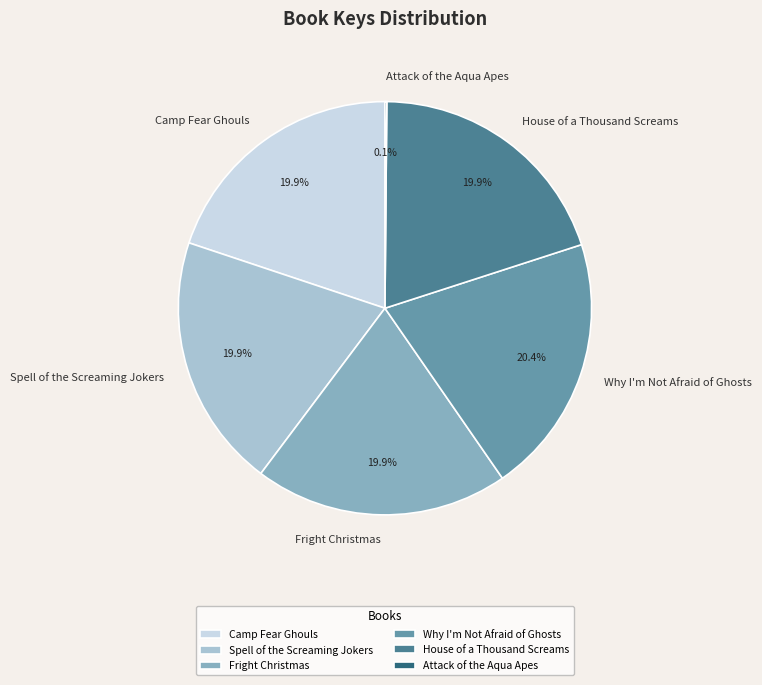

Does any single category account for the majority?

No